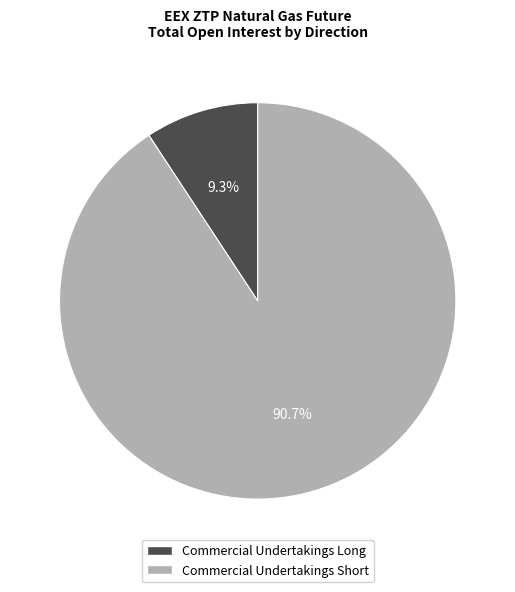

Rank the categories by value from highest to lowest.

Commercial Undertakings Short, Commercial Undertakings Long